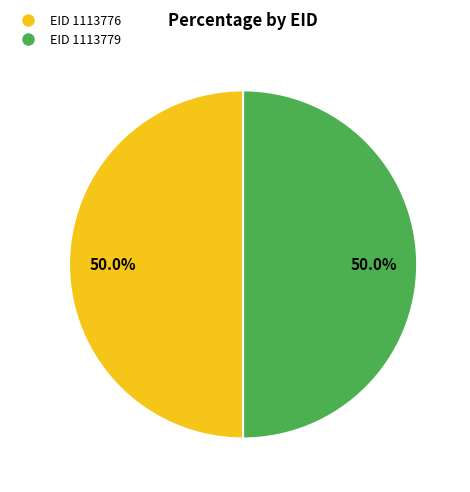

How many slices are in this pie chart?

2